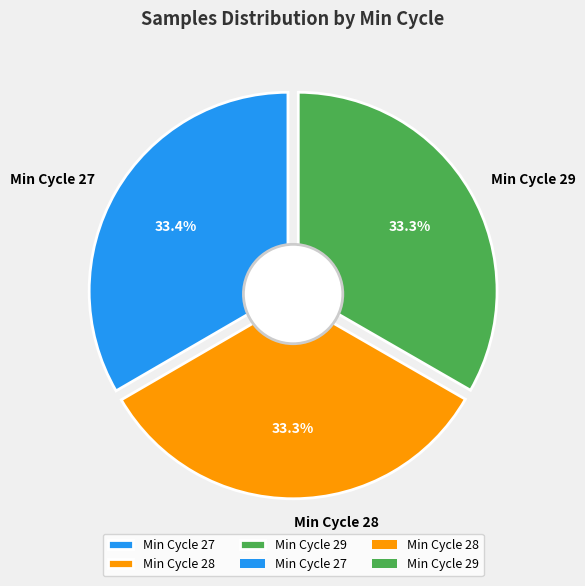

Which slice is the smallest?

28